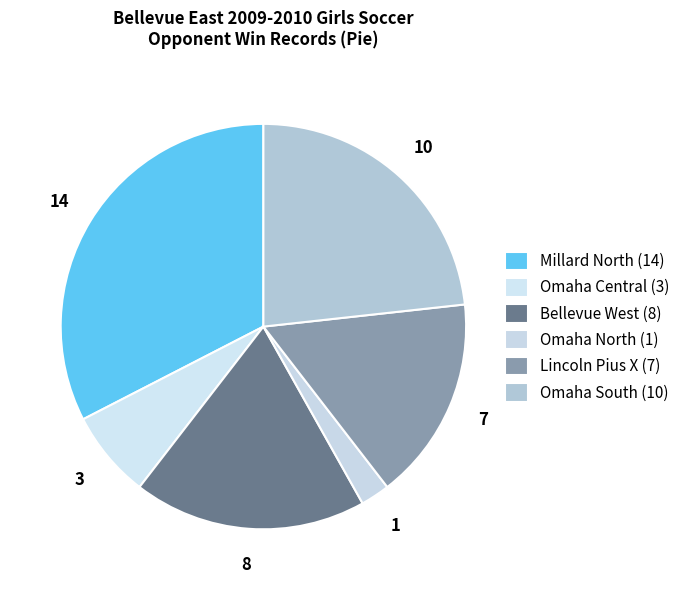

To the nearest percent, what is the average slice percentage?

17%